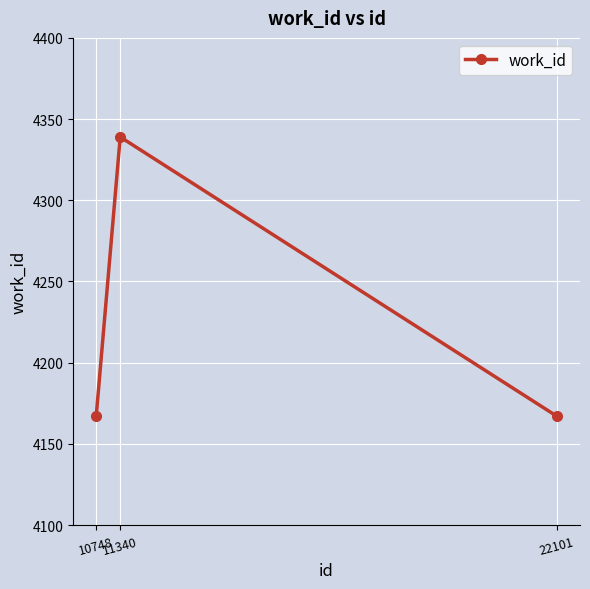

What is the difference between the values at 11340 and 10748?

172